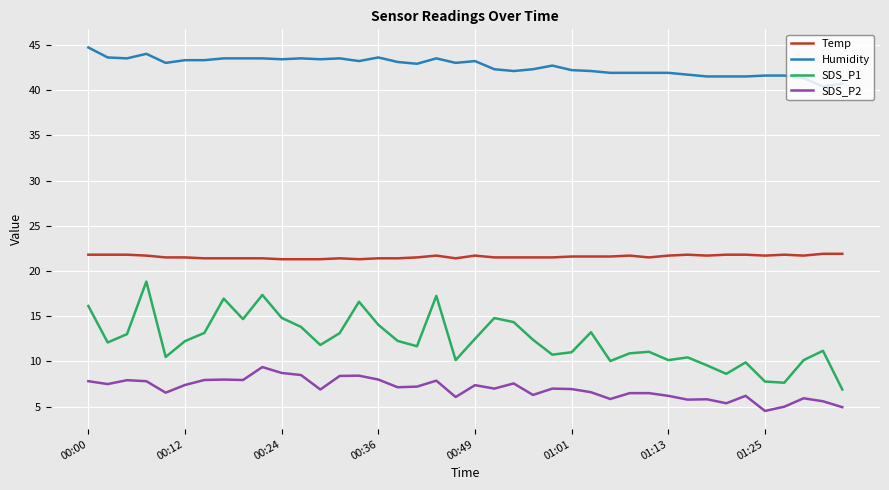

What is the maximum value shown in the chart?

44.7